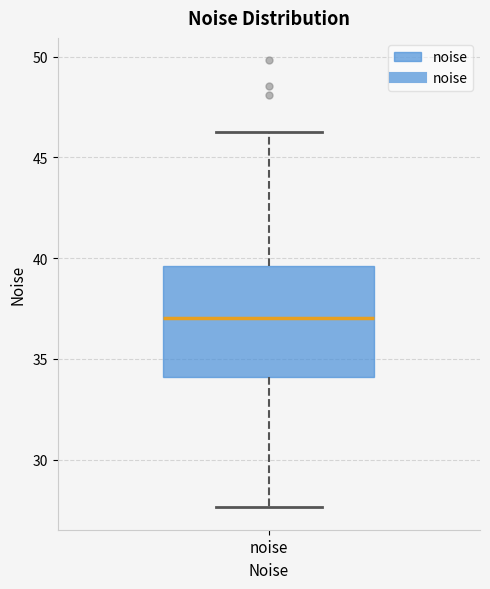

Transcribe this box plot: give where the median line is, the range the box spans, and where the two whiskers end, as read against the y-axis. The values are not printed on the chart, so give them approximately, as read against the axis.

median 37.0, box 34.0 to 39.5, whiskers 27.5 to 46.5